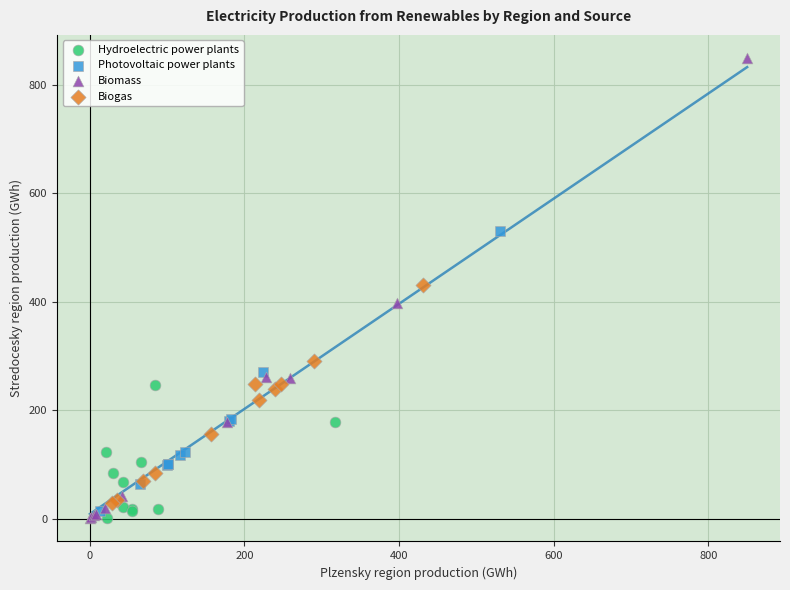

Which series contains the highest Y value?

Biomass